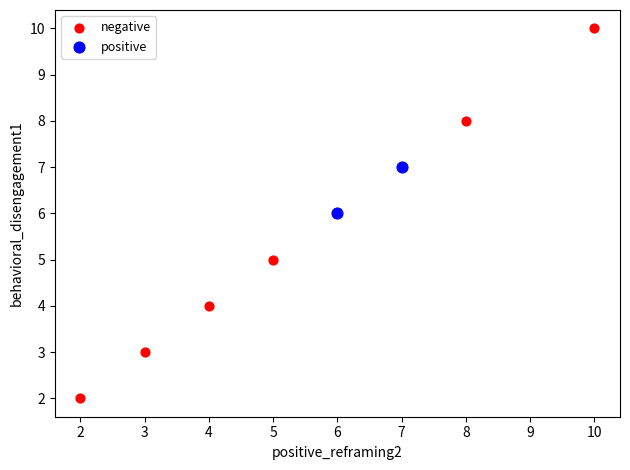

What are all the series names shown in the legend?

negative, positive